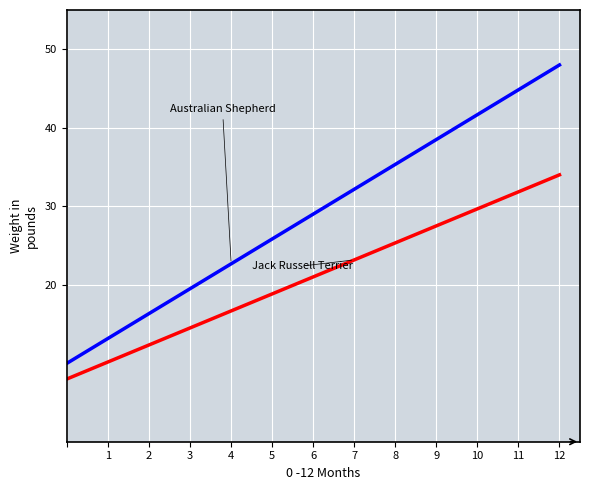

What is the greatest value displayed?

48.0